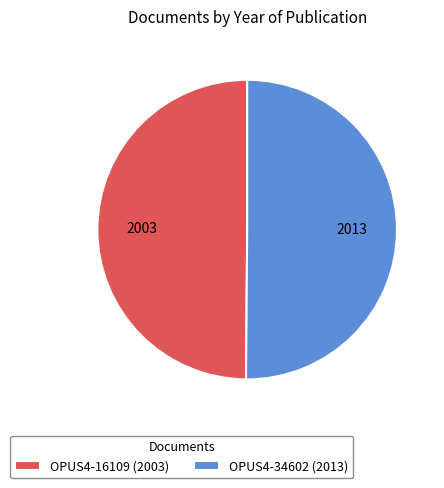

Combined, do OPUS4-34602 (2013) and OPUS4-16109 (2003) account for over 50%?

Yes